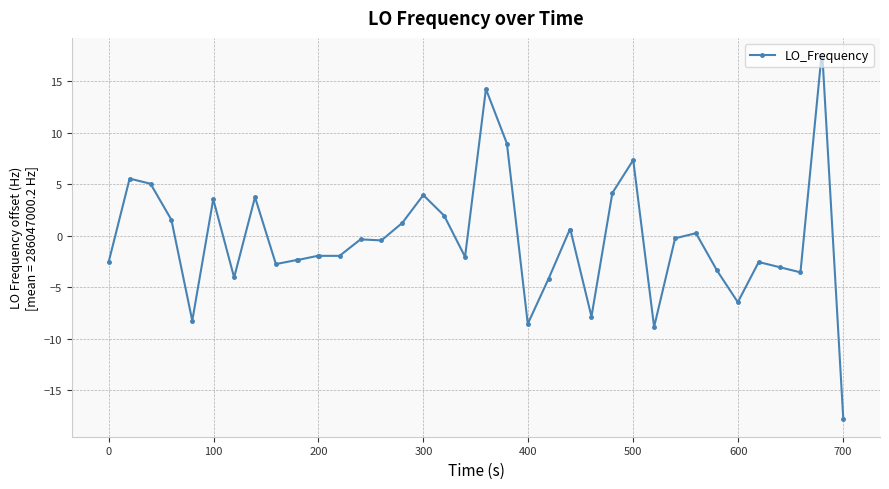

Count the number of values greater than 0.

17